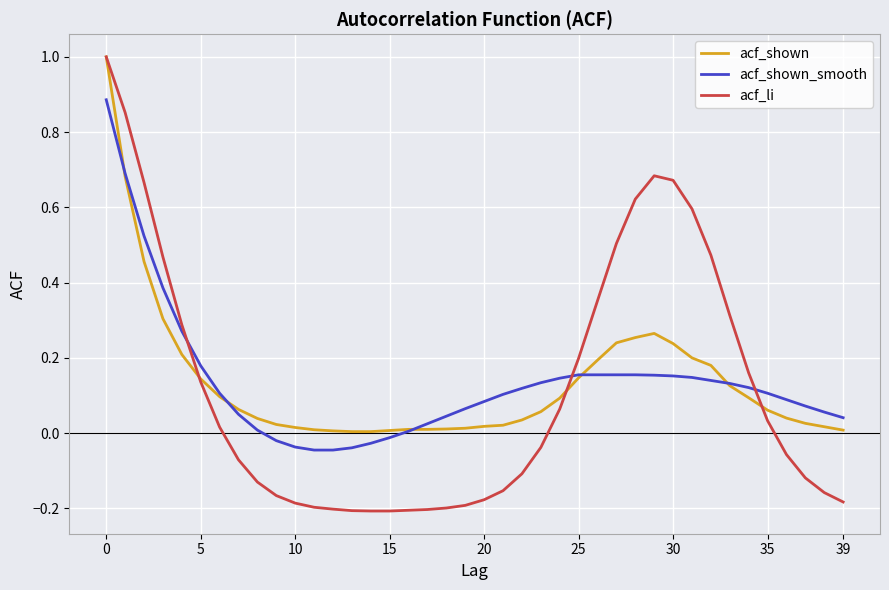

What is the maximum value shown in the chart?

1.0